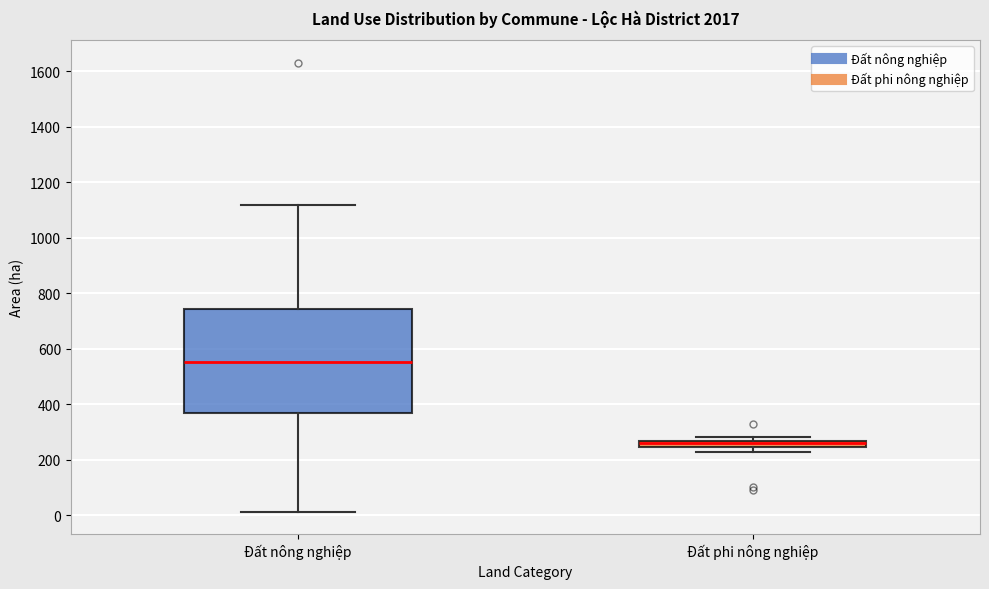

Comparing the boxes themselves (not the whiskers), which one is the tallest?

Đất nông nghiệp